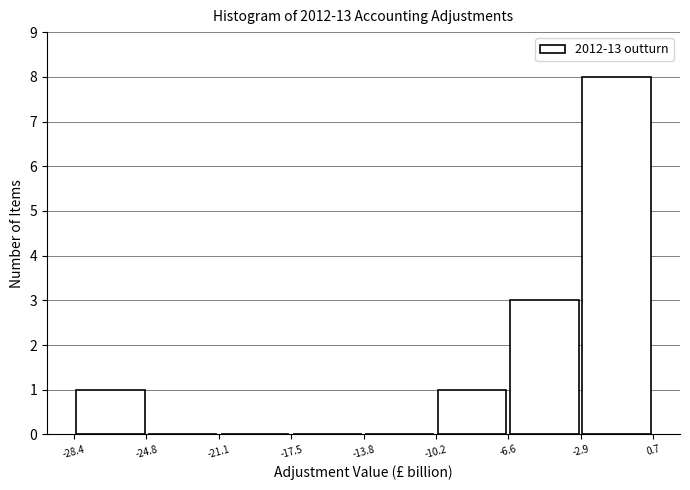

Over which range of the x-axis is the bar tallest?

-2.9 to 0.7